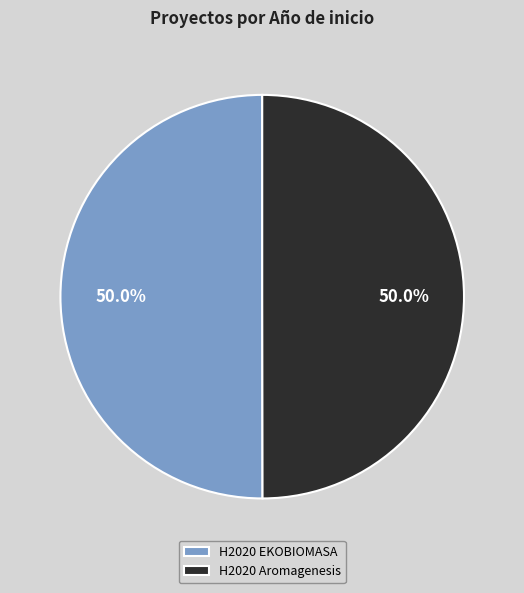

What is the ratio of the value at H2020 EKOBIOMASA to the value at H2020 Aromagenesis?

1.0